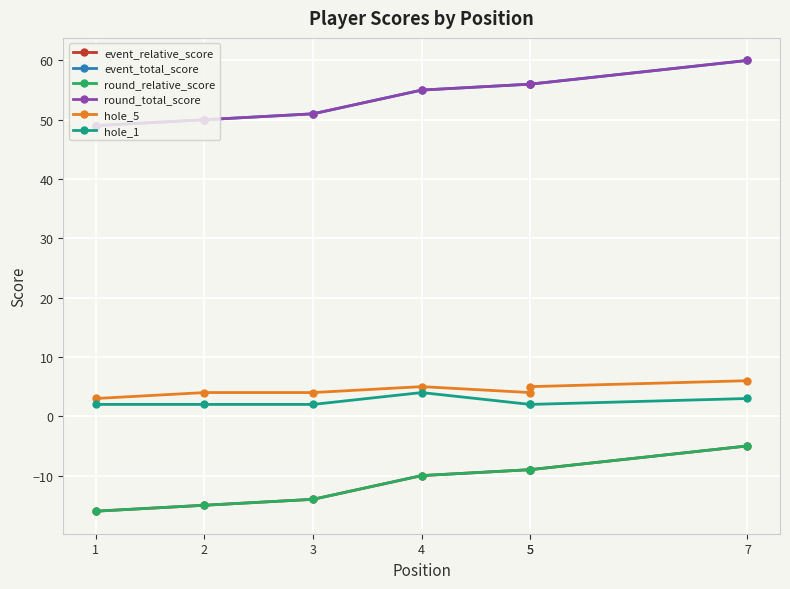

What is the average value of the hole_5 series?

4